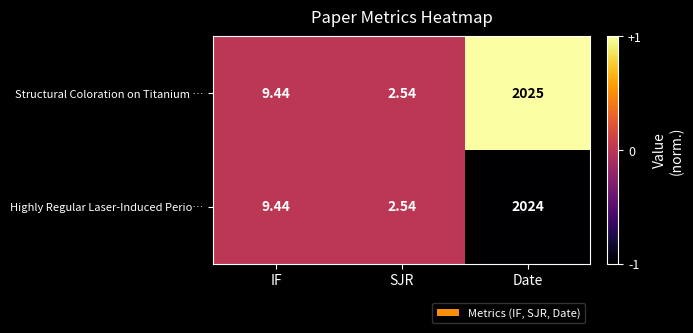

Count the number of categories in the chart.

3